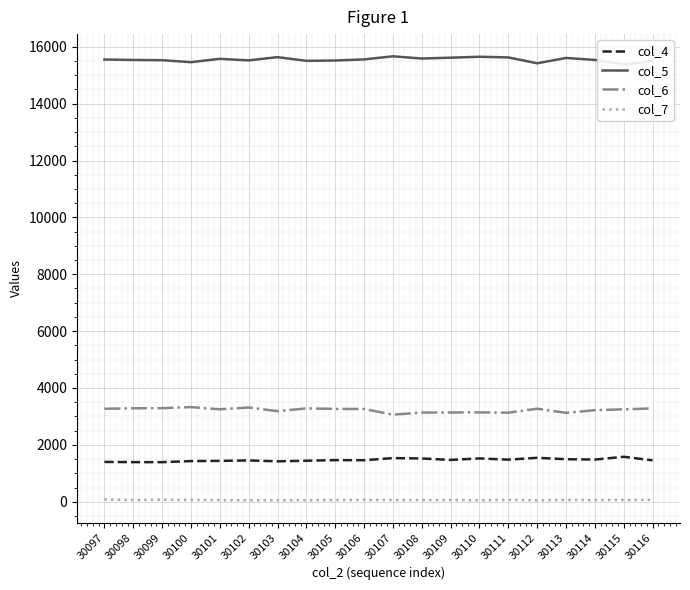

In col_5, how many points are higher than both neighbors (excluding endpoints)?

5